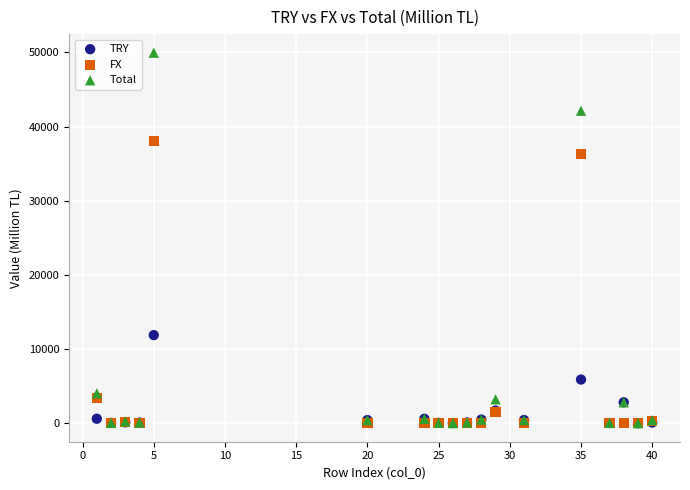

In the FX series, what Y value is closest to 19049?

3414